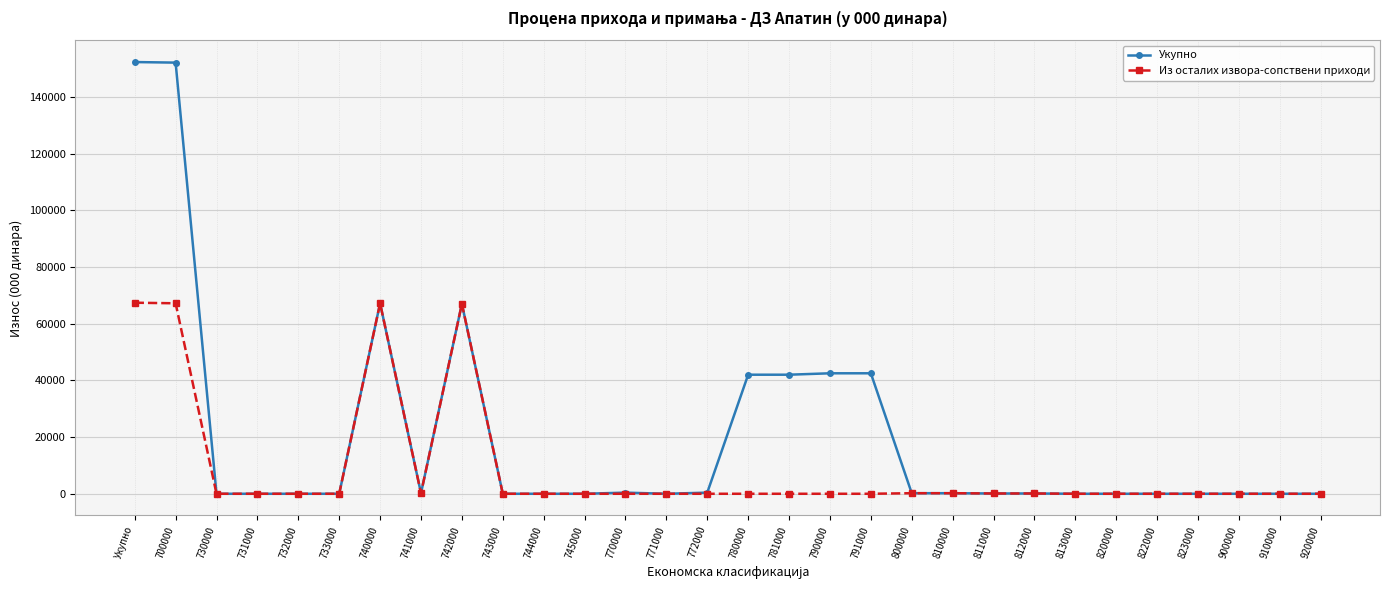

True or false: Укупно has a value of 25012 at 790000.

False